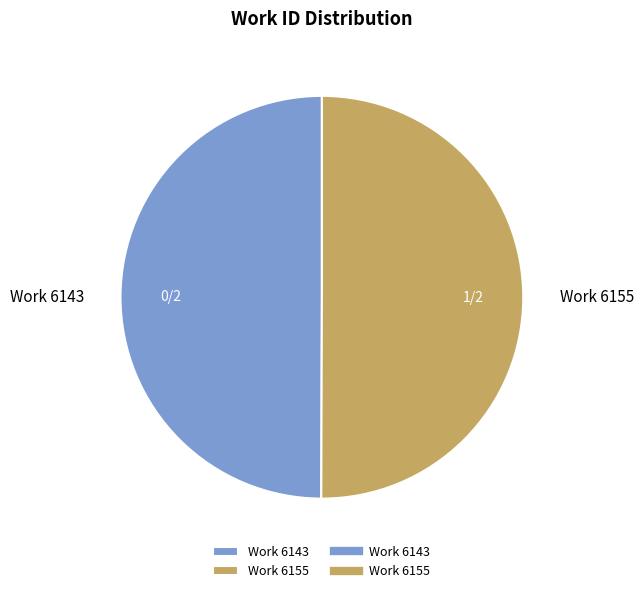

Approximately how many times larger is the value at Work 6143 compared to Work 6155?

1.0